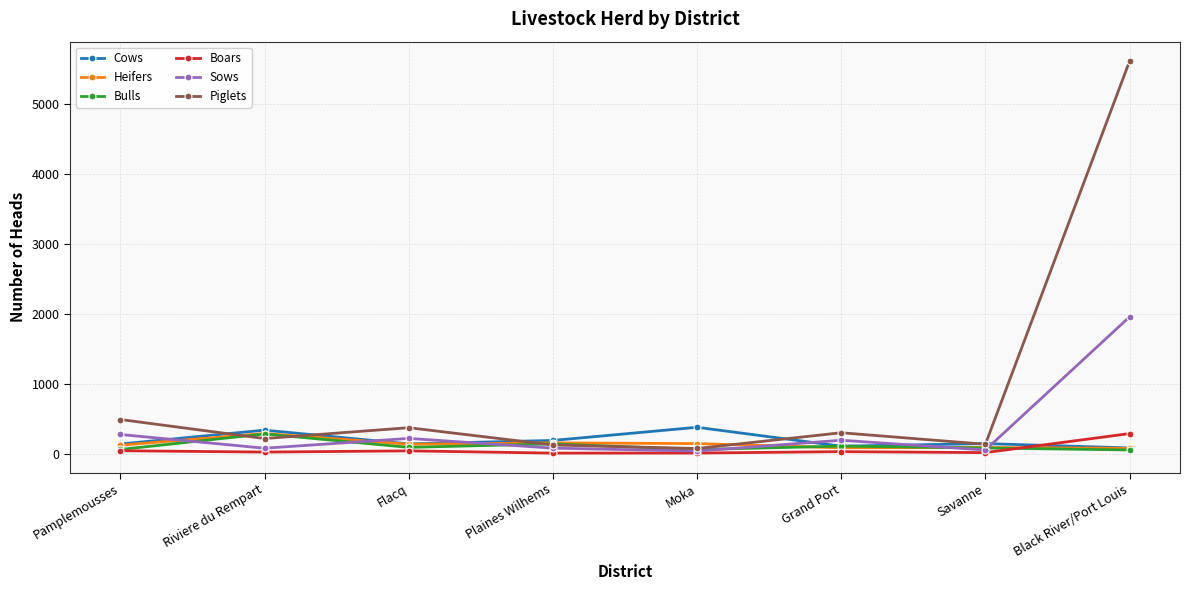

Which category has the highest value in the Heifers series?

Riviere du Rempart